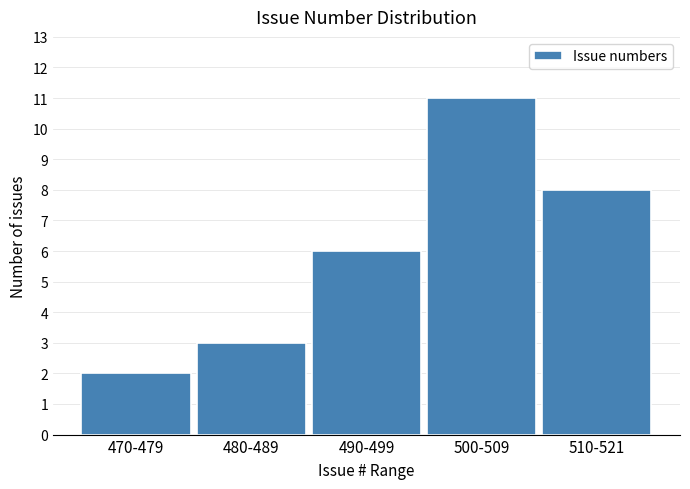

Reading left to right, list all the values displayed in this chart.

2	3	6	11	8